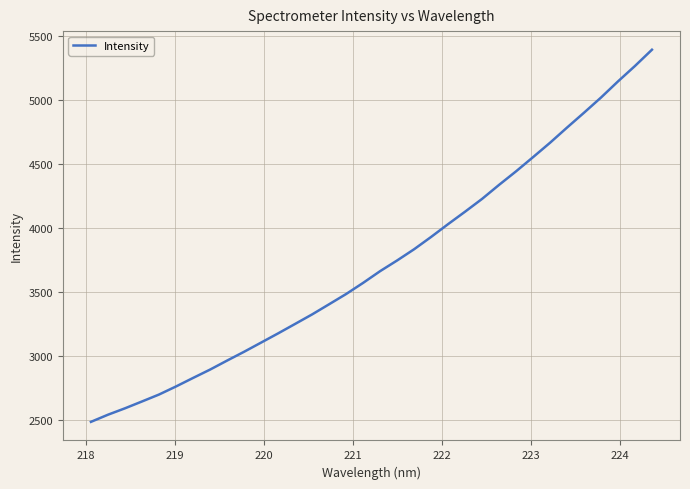

What is the minimum value shown in the chart?

2488.6